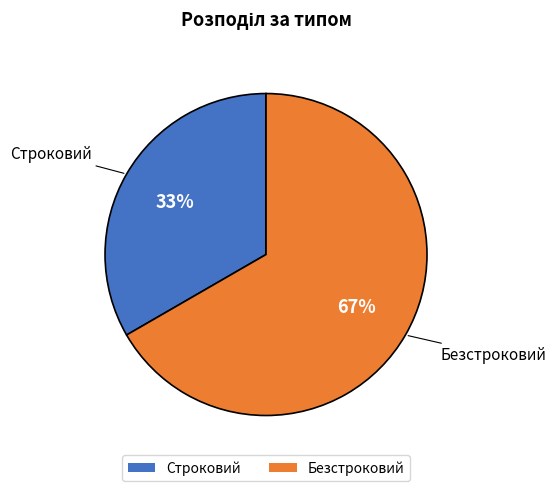

Is there a majority slice in this chart?

Yes